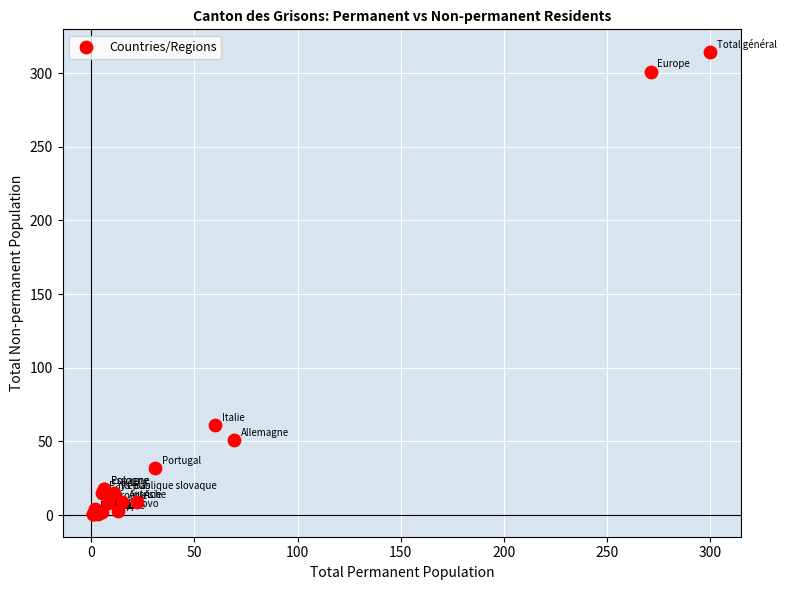

What Y value in the scatter plot is closest to 157?

61